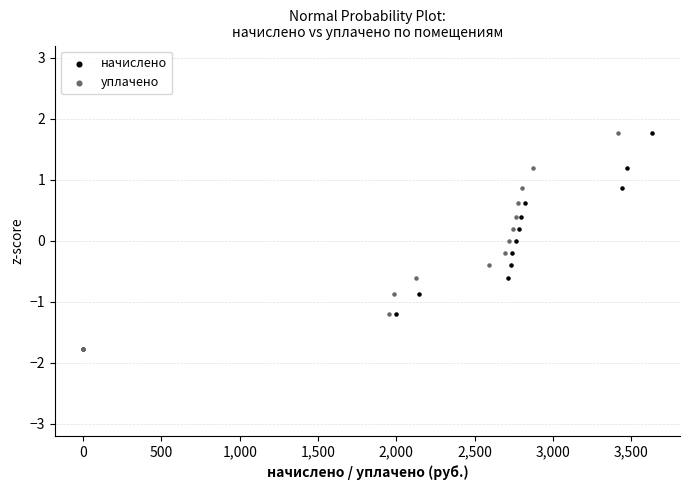

What are all the series names shown in the legend?

начислено, уплачено